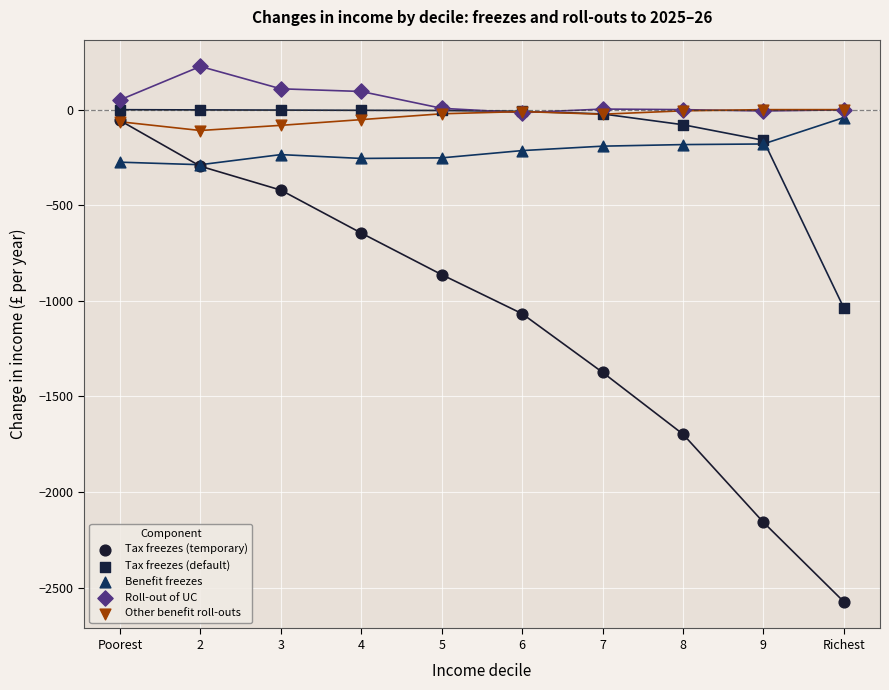

Which series contains the highest Y value?

Roll-out of UC